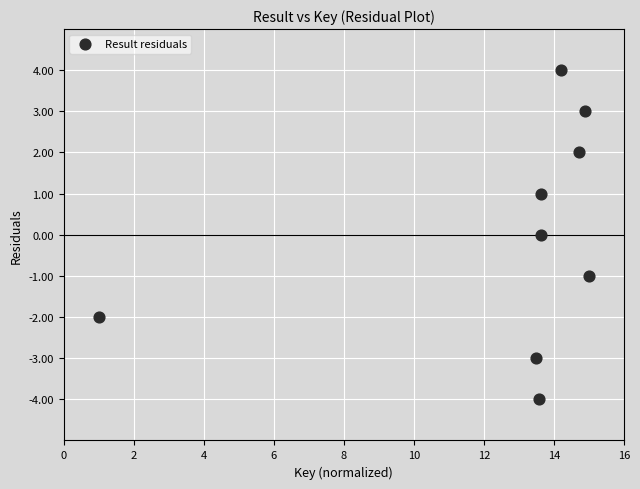

What is the range of Y values (max minus min)?

8